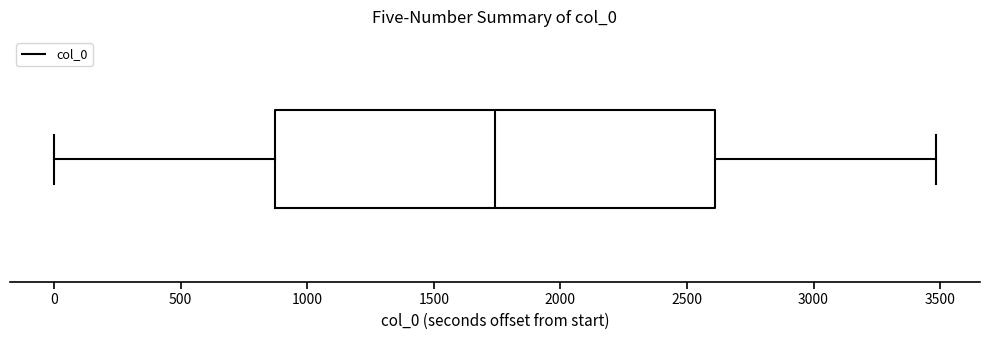

Where does the right whisker of the box end on the x-axis? The values are not printed on the chart, so give them approximately, as read against the axis.

3500